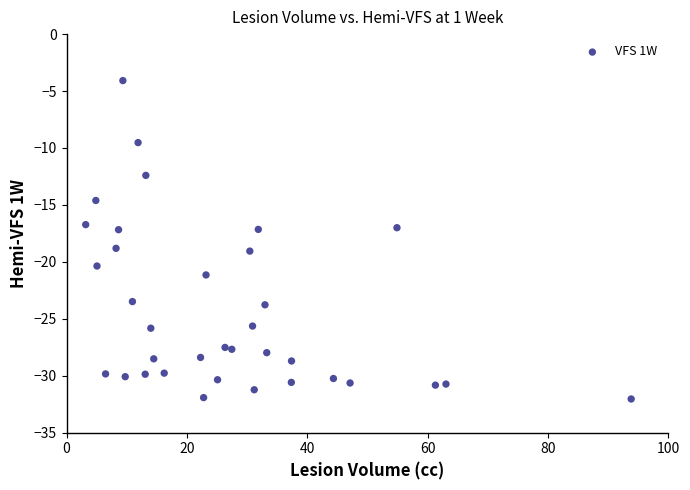

What is the range of X values (max minus min)?

90.6